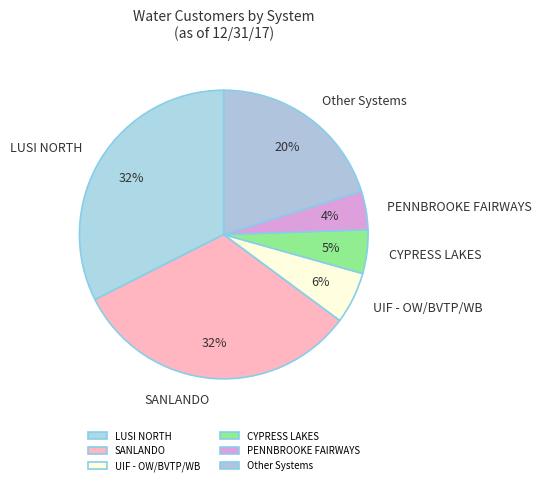

Does LUSI NORTH account for over 50% of the chart?

No